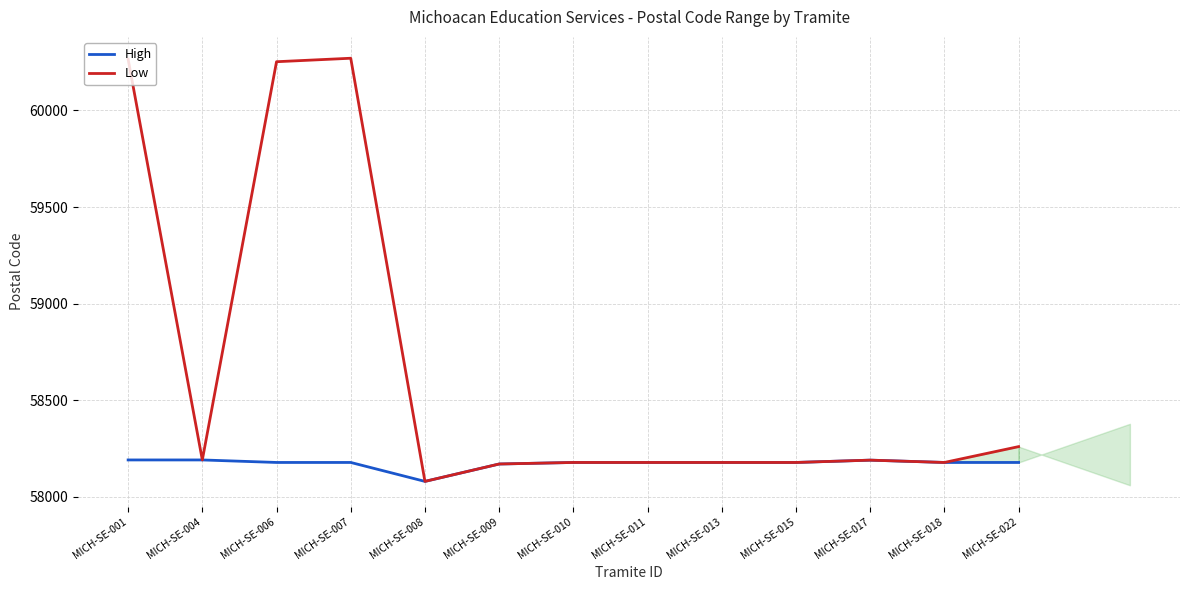

In Low, how many points are lower than both neighbors (excluding endpoints)?

3